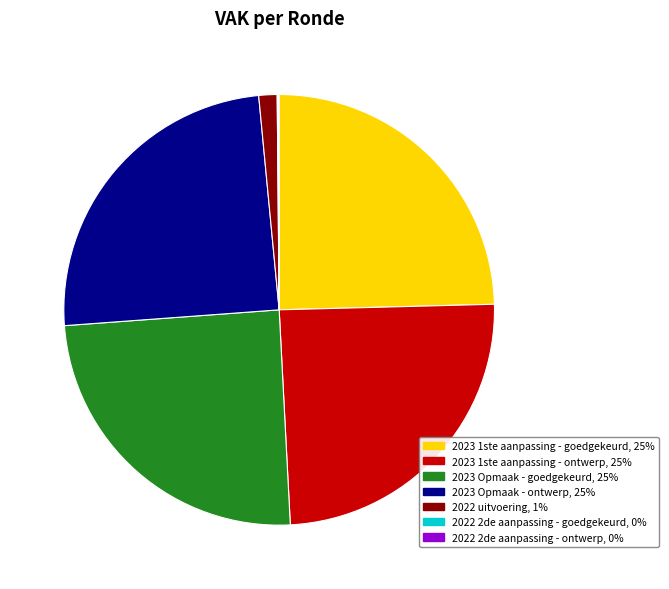

True or false: 2023 1ste aanpassing - ontwerp accounts for 35% of the total.

False